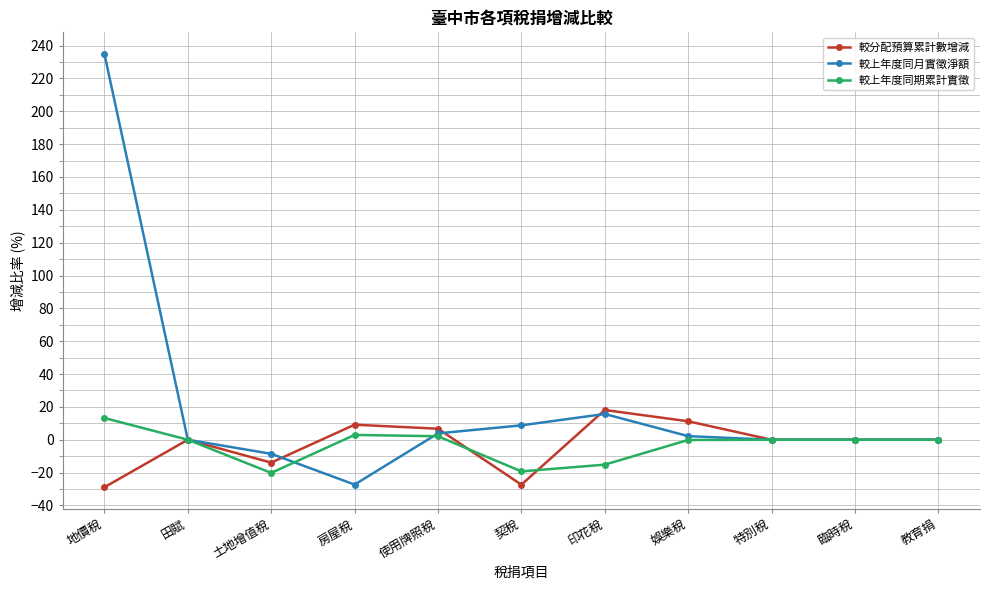

What are all the series names shown in the legend?

較分配預算累計數增減, 較上年度同月實徵淨額, 較上年度同期累計實徵